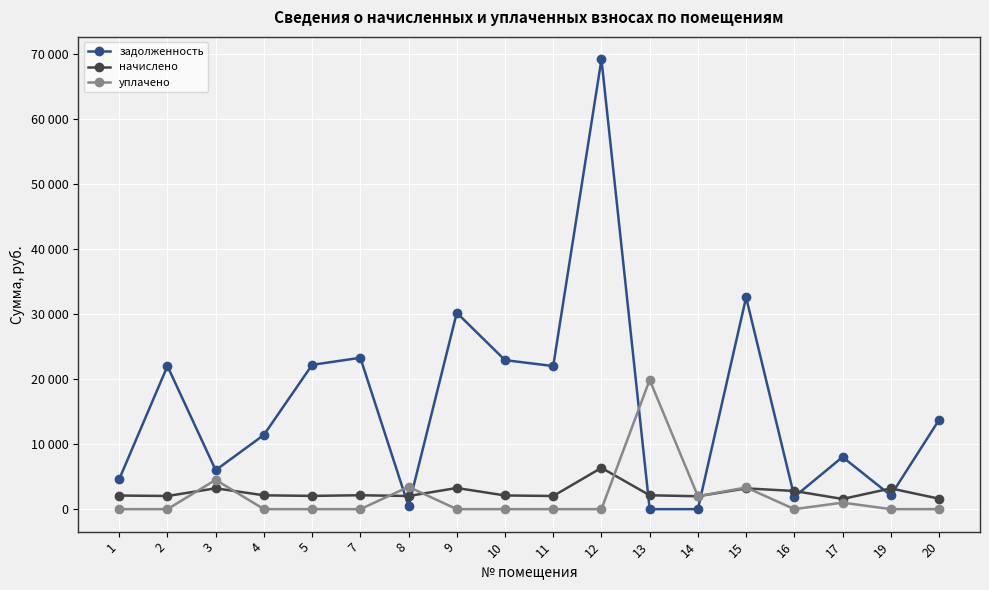

The value of начислено at 5 is 1425.5. True or false?

False